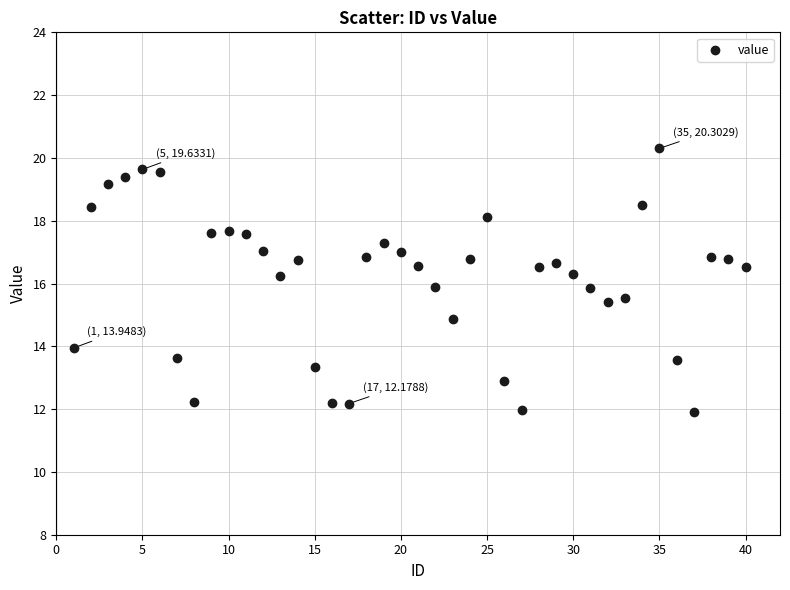

What is the range of X values (max minus min)?

39.0